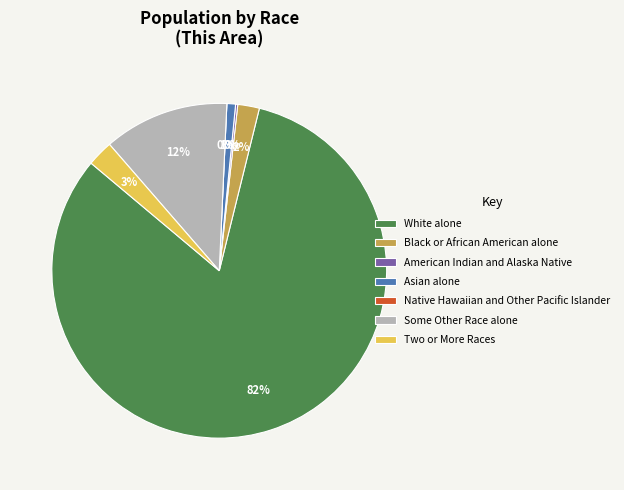

How many slices are in this pie chart?

7